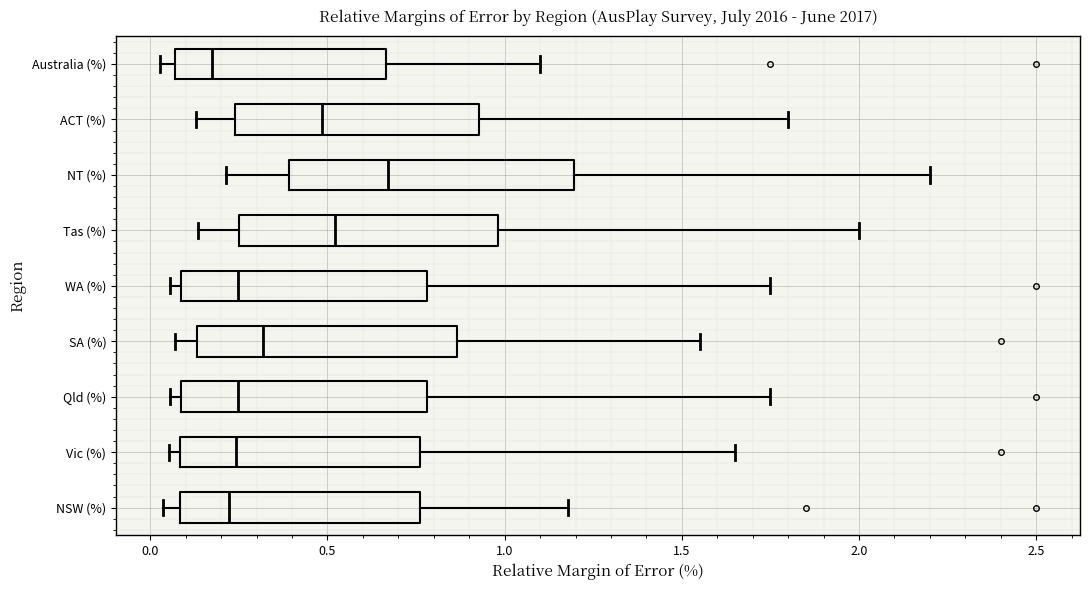

Where is the right edge of the box for ACT (%) on the x-axis? The values are not printed on the chart, so give them approximately, as read against the axis.

0.95